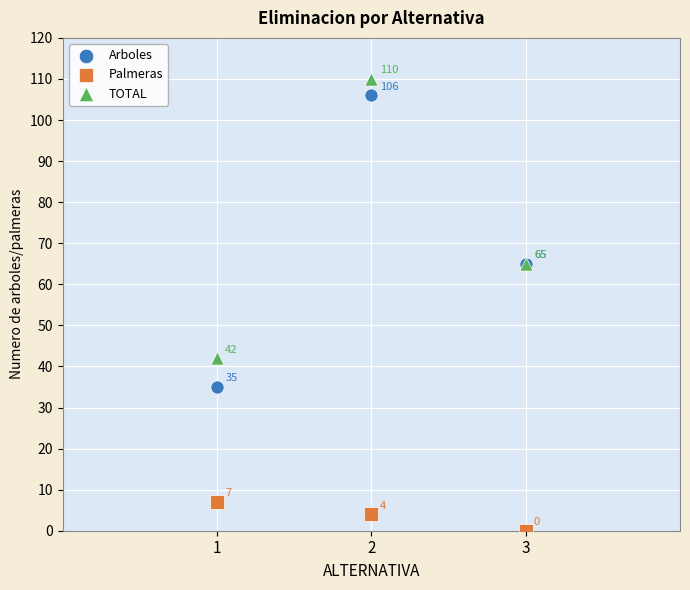

Which series has the widest spread of Y values?

Arboles